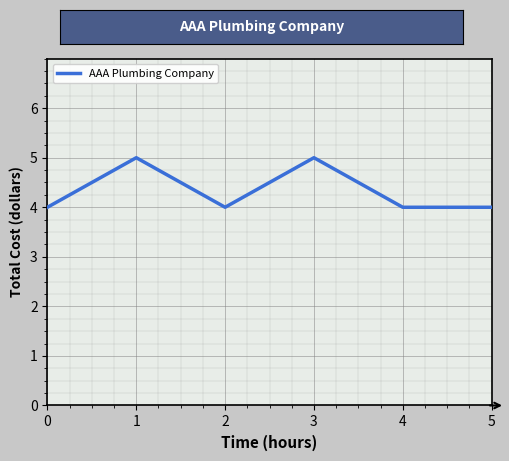

What is the approximate value at 3?

5